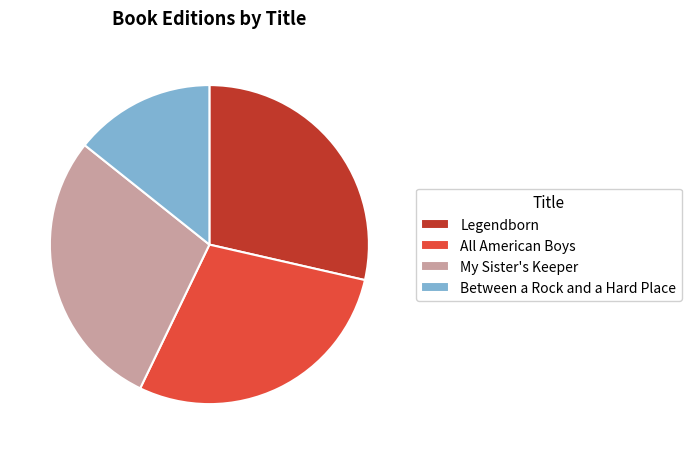

Approximately how many times larger is the value at Legendborn compared to All American Boys?

1.0